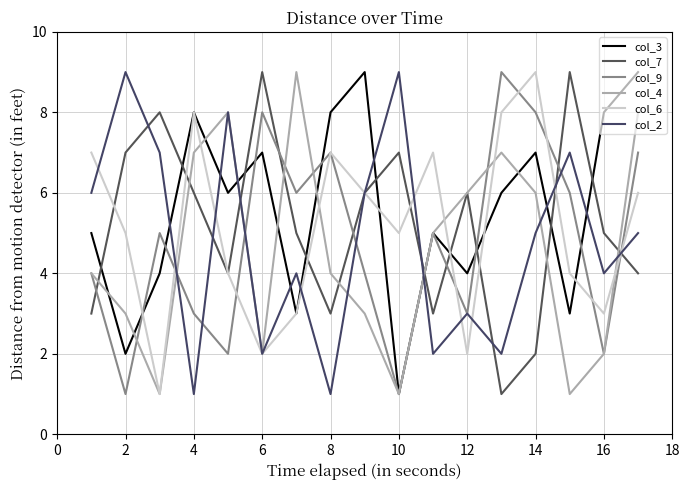

How many lines are shown in the chart?

6